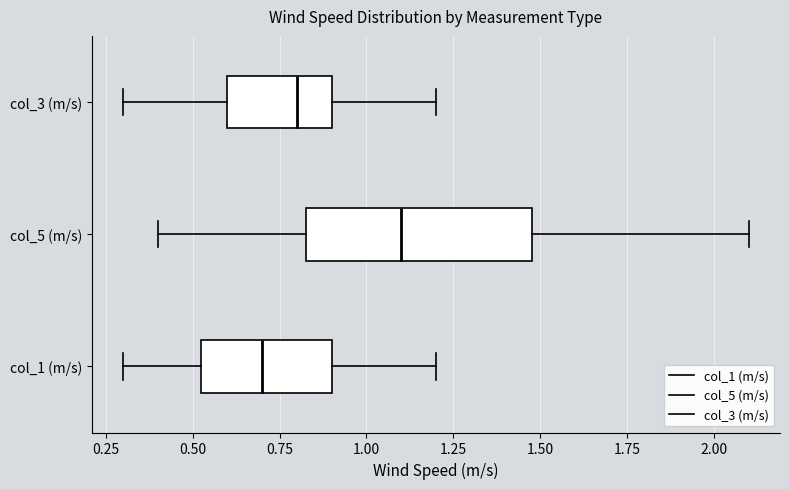

Reading bottom to top, transcribe this box plot: for each box, give where its median line is, the range the box spans, and where its two whiskers end, as read against the x-axis. The values are not printed on the chart, so give them approximately, as read against the axis.

col_1 (m/s): median 0.70, box 0.55 to 0.90, whiskers 0.30 to 1.20
col_5 (m/s): median 1.10, box 0.85 to 1.50, whiskers 0.40 to 2.10
col_3 (m/s): median 0.80, box 0.60 to 0.90, whiskers 0.30 to 1.20